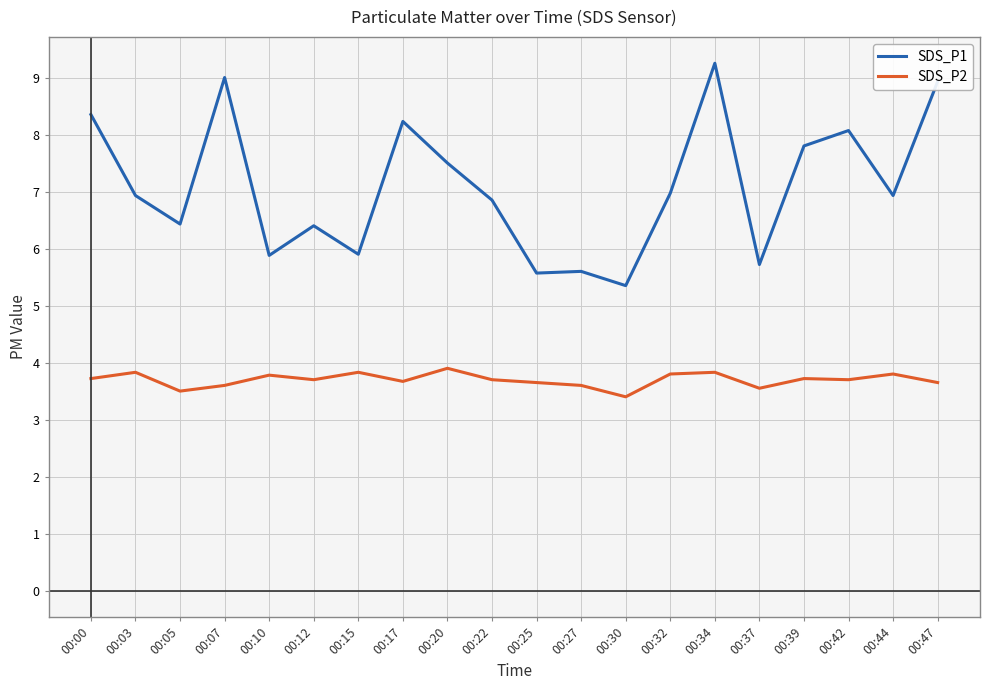

Is the value of SDS_P1 at 00:22 greater than the value of SDS_P2 at 00:12?

Yes